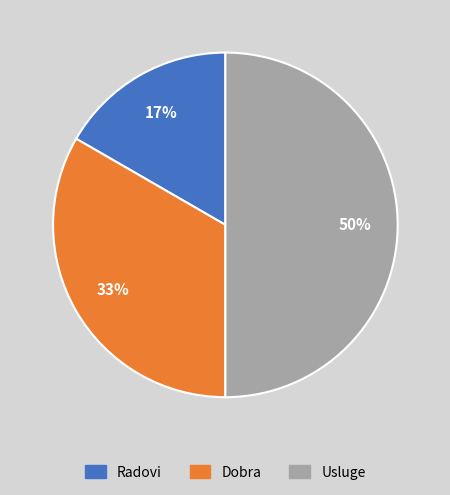

Is the sum of Usluge and Radovi greater than half?

Yes